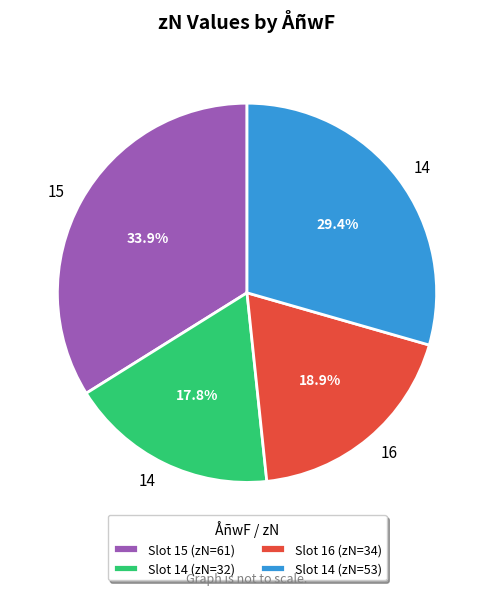

Does Slot 14 (zN=32) account for over 50% of the chart?

No